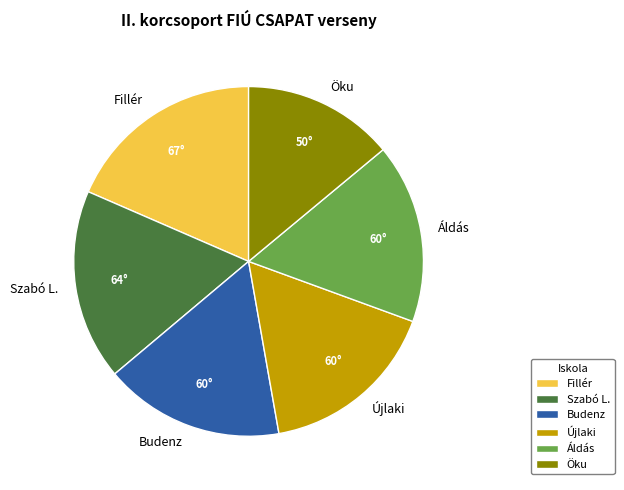

Combined, do Újlaki and Szabó L. account for over 50%?

No